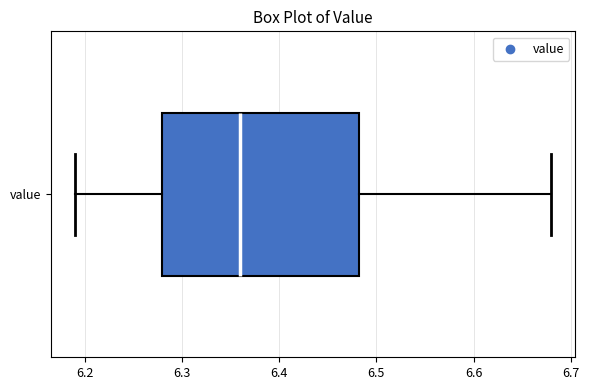

Read this box plot against the x-axis: the position of the median line, the range covered by the box, and the ends of both whiskers. The values are not printed on the chart, so give them approximately, as read against the axis.

median 6.36, box 6.28 to 6.48, whiskers 6.19 to 6.68